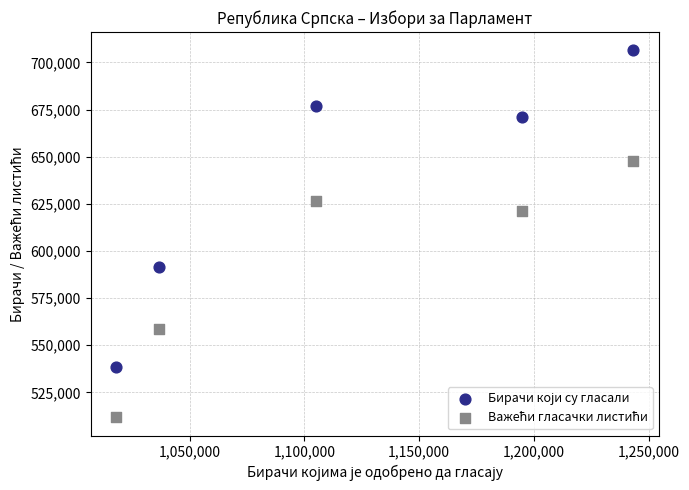

What is the X range (max minus min) for the scatter plot?

225214